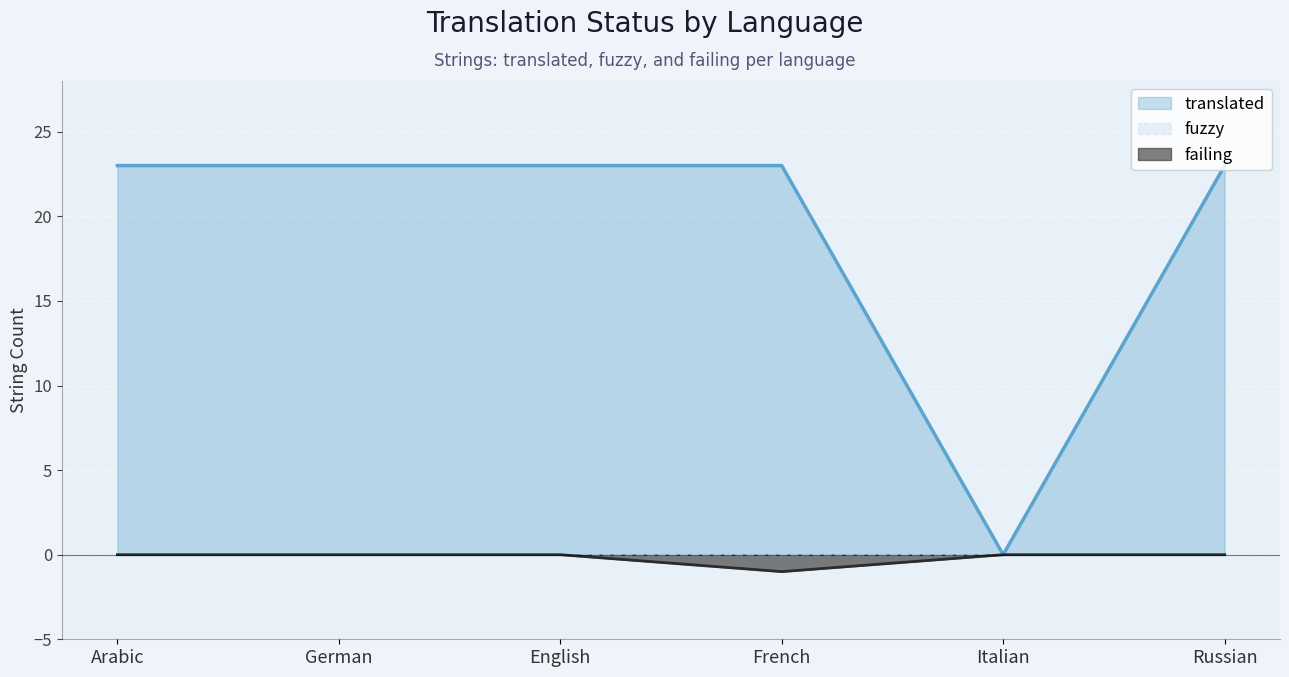

Reading right to left, extract all data points from this chart.

translated: 23	0	23	23	23	23
failing: 0	0	-1	0	0	0